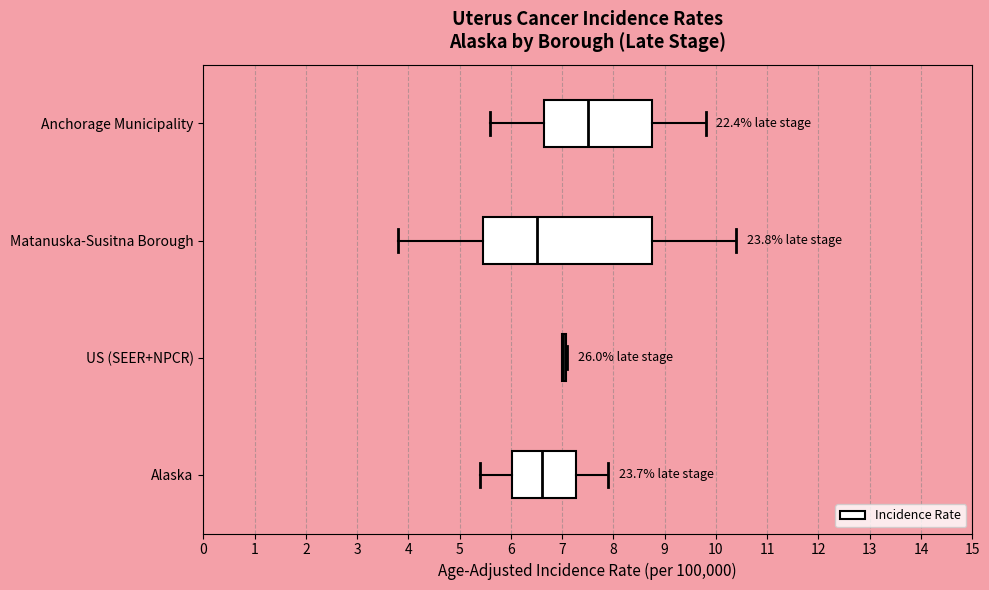

Where does the median line of the box for Alaska sit on the x-axis? The values are not printed on the chart, so give them approximately, as read against the axis.

6.6